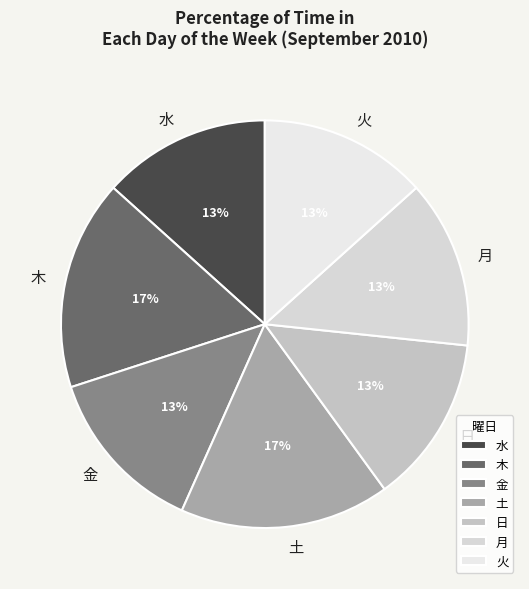

Is there any slice that represents more than half of the pie?

No